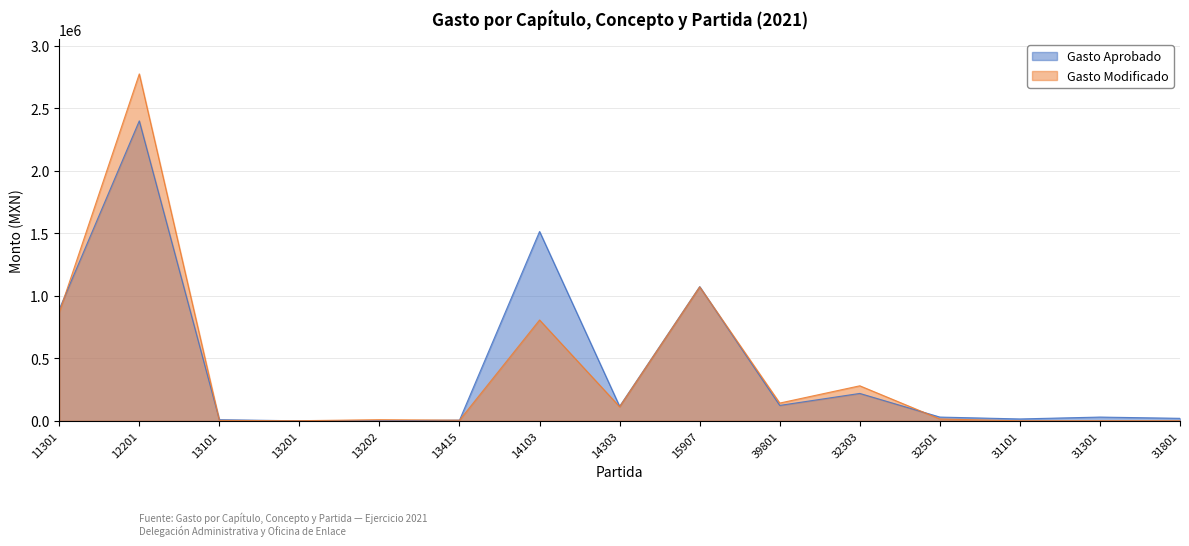

Rank the series by their maximum value, from highest to lowest.

Gasto Modificado, Gasto Aprobado